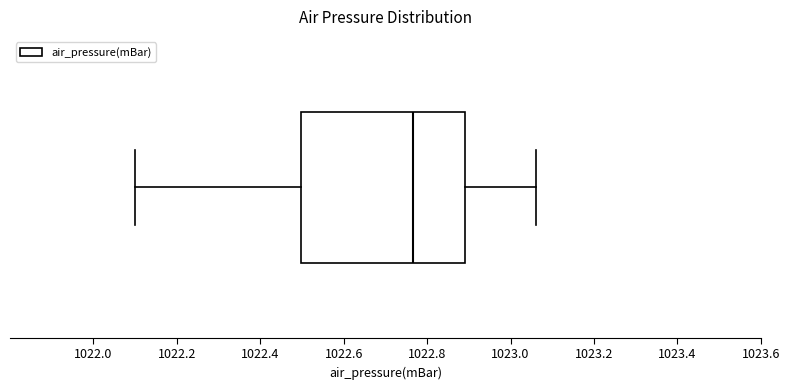

Transcribe this box plot: give where the median line is, the range the box spans, and where the two whiskers end, as read against the x-axis. The values are not printed on the chart, so give them approximately, as read against the axis.

median 1022.76, box 1022.50 to 1022.90, whiskers 1022.10 to 1023.06